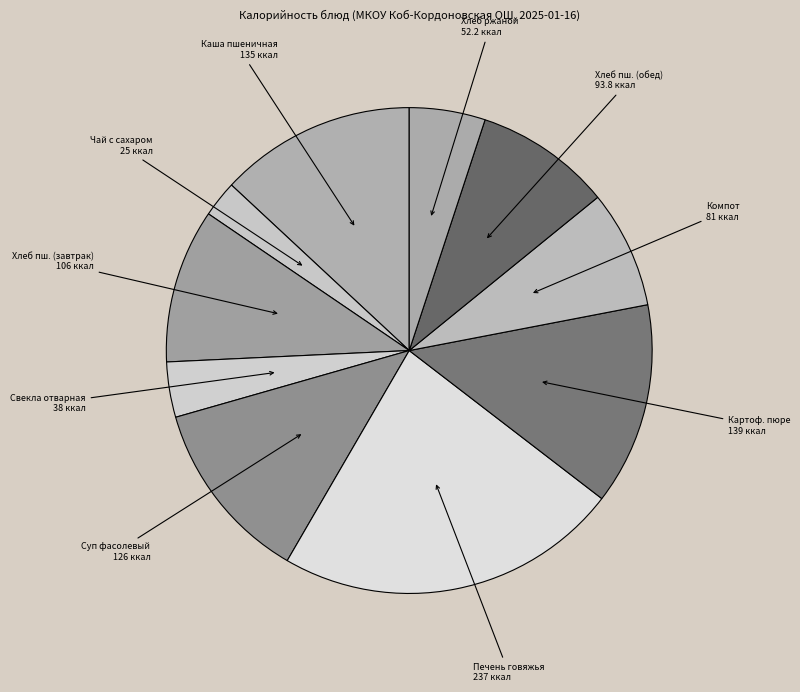

How many segments does this pie chart have?

10